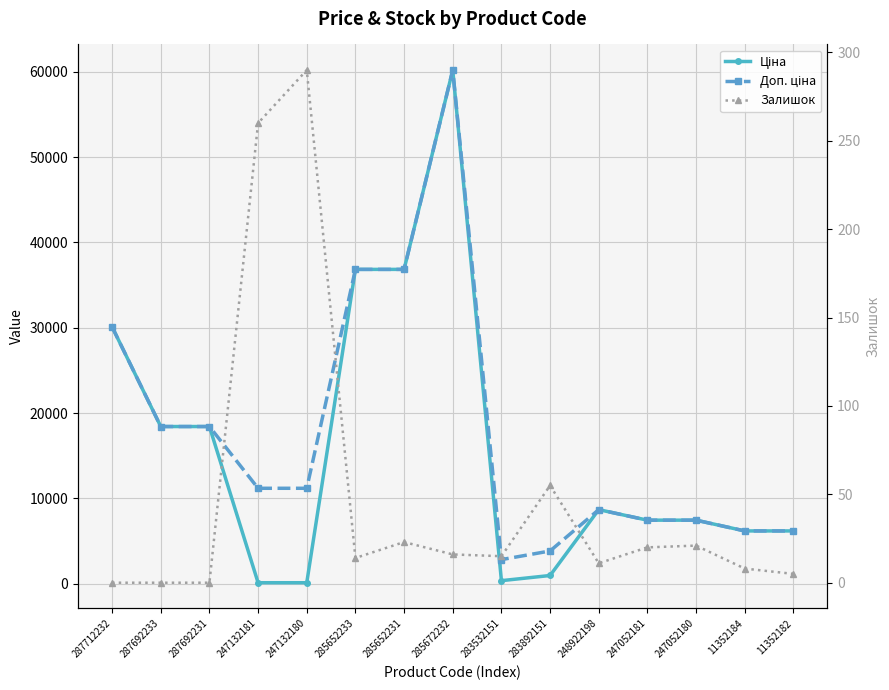

True or false: Ціна and Доп. ціна intersect in this chart.

False